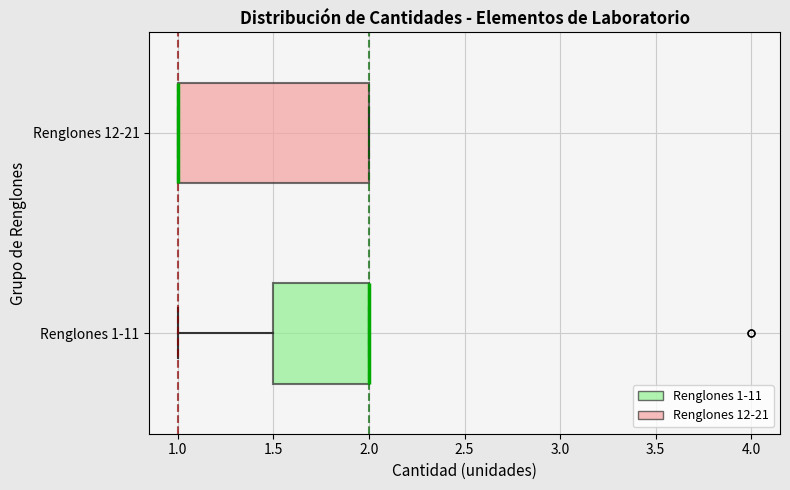

Where is the right edge of the box for Renglones 12-21 on the x-axis? The values are not printed on the chart, so give them approximately, as read against the axis.

2.0